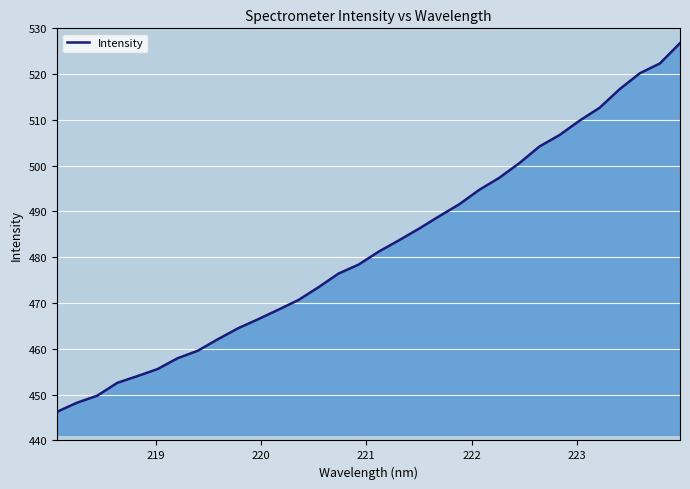

How many lines are shown in the chart?

1